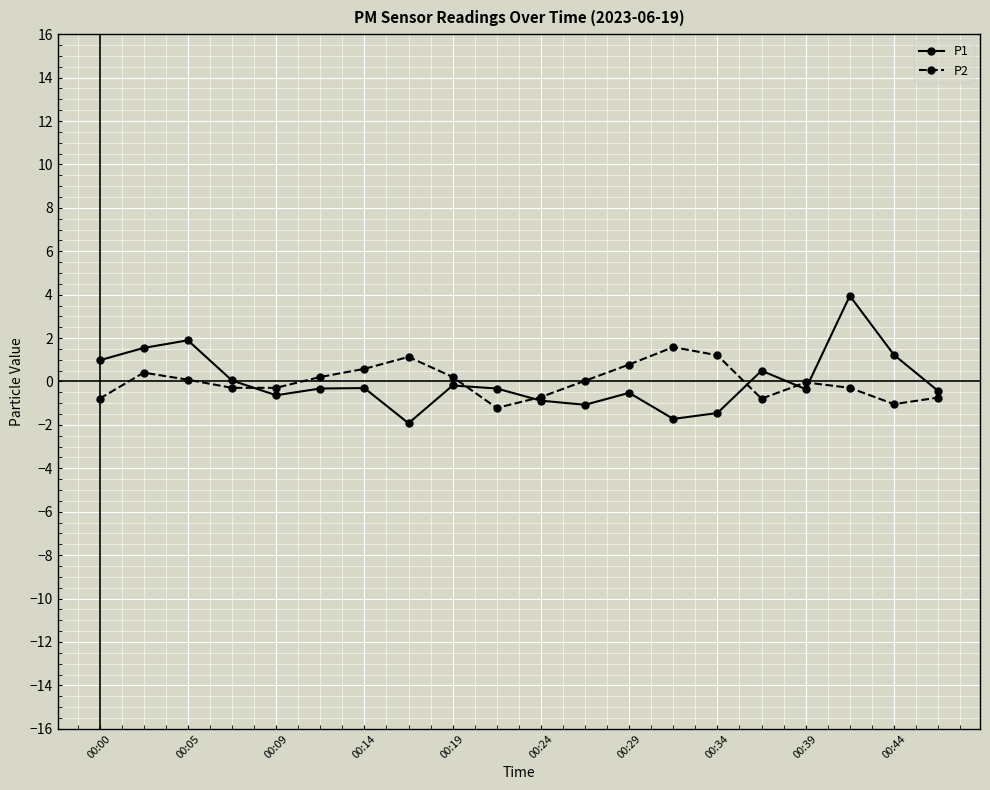

Which series has the widest spread of values?

P1